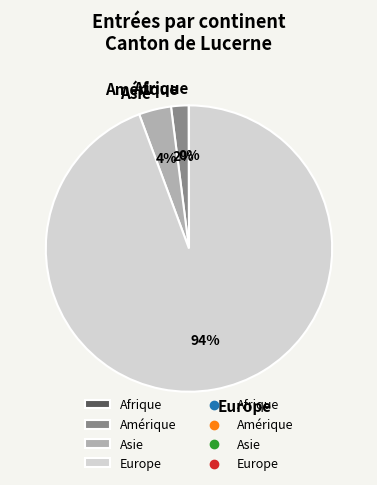

What percentage is the Europe slice, to the nearest percent?

94%